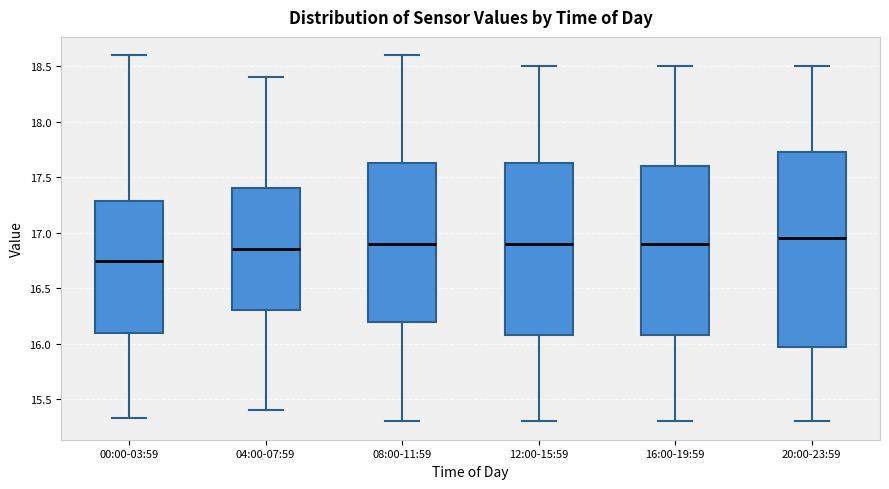

Where is the lower edge of the box for 20:00-23:59 on the y-axis? The values are not printed on the chart, so give them approximately, as read against the axis.

16.00